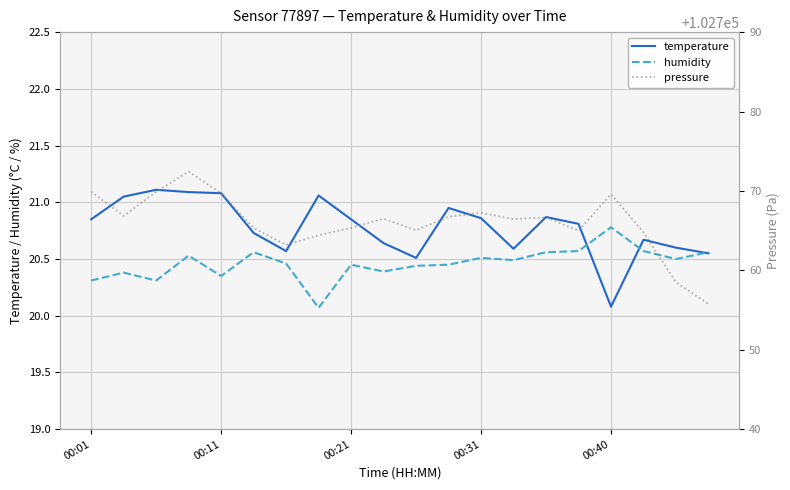

What is the difference between the maximum and second lowest values in the pressure series?

13.9